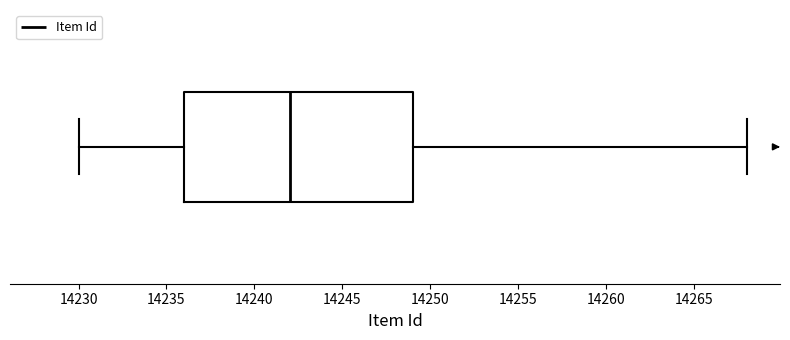

Transcribe this box plot: give where the median line is, the range the box spans, and where the two whiskers end, as read against the x-axis. The values are not printed on the chart, so give them approximately, as read against the axis.

median 14242, box 14236 to 14249, whiskers 14230 to 14268